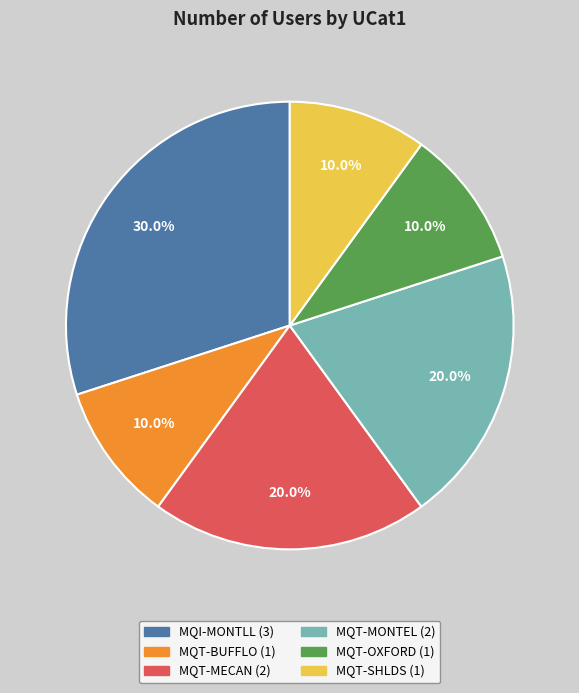

The MQT-SHLDS slice represents 10% of the pie. True or false?

True